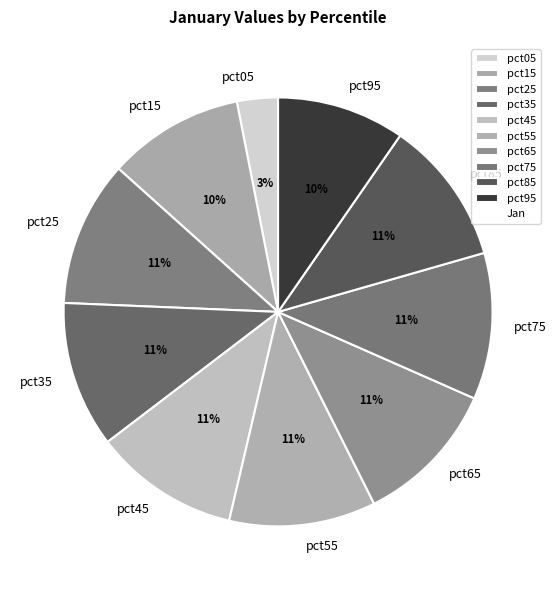

The pct85 slice represents 21% of the pie. True or false?

False